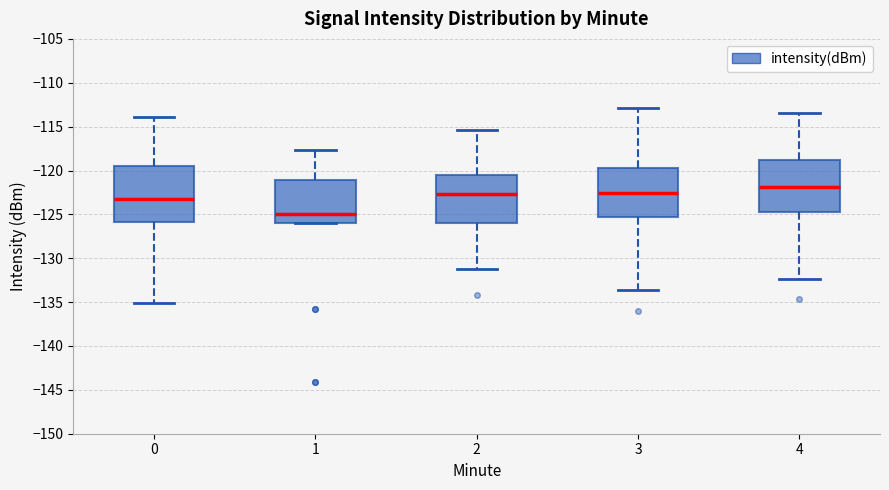

Which box has the highest median line?

4